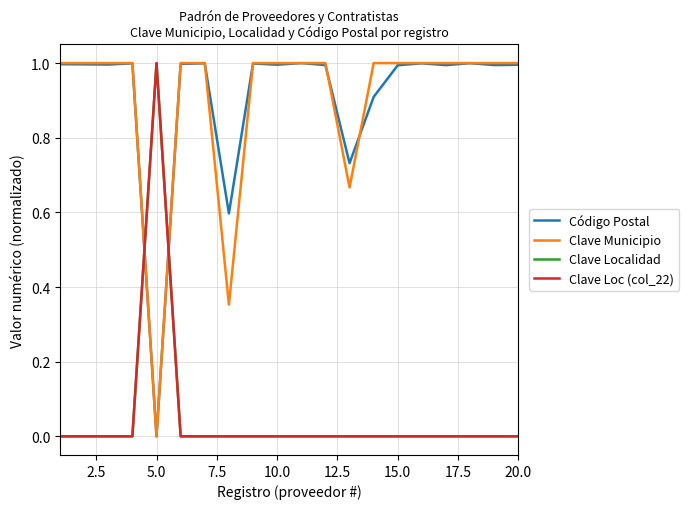

Is this an area chart (filled region under the line)?

No